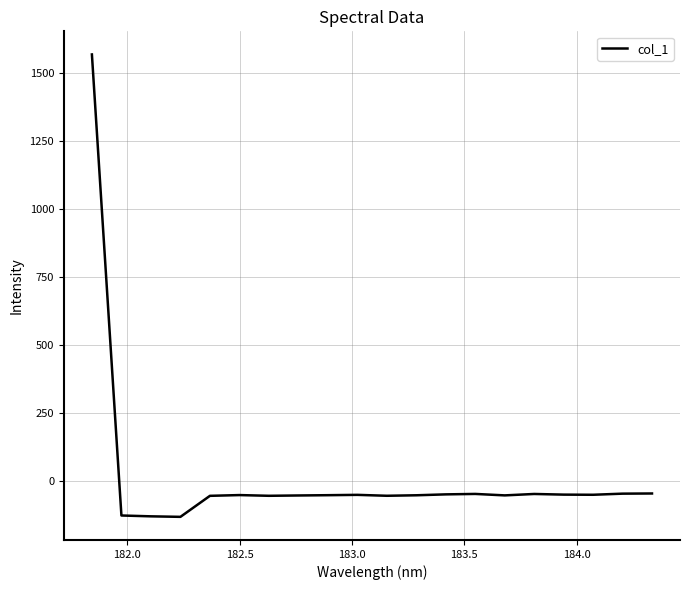

What is the minimum value shown in the chart?

-131.8